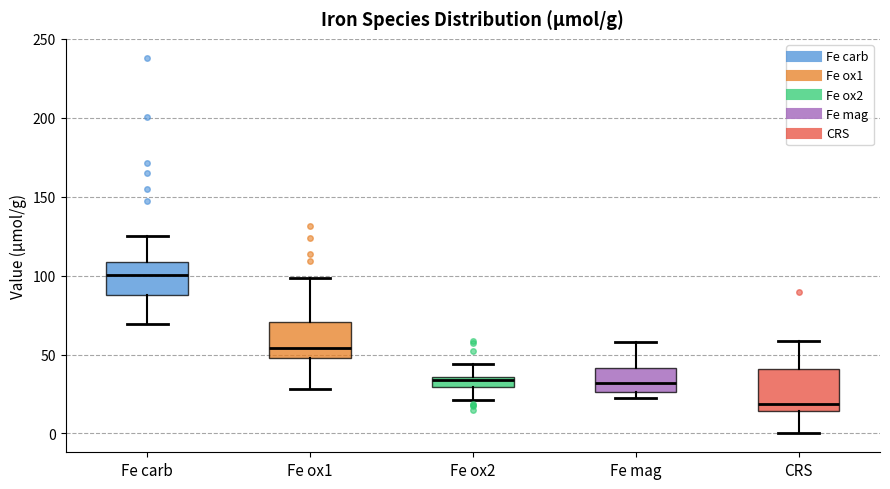

Which box has the lowest median line?

CRS